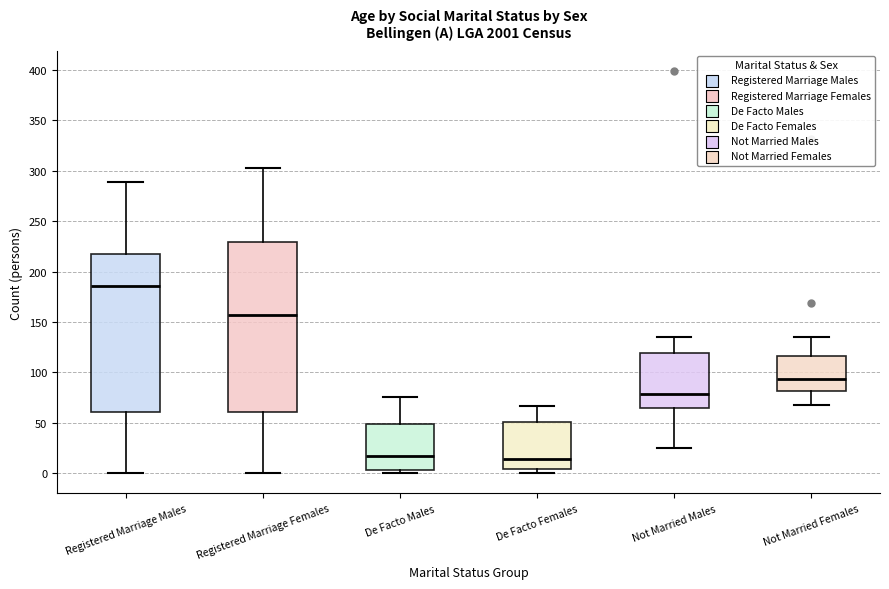

Where is the upper edge of the box for De Facto Females on the y-axis? The values are not printed on the chart, so give them approximately, as read against the axis.

50